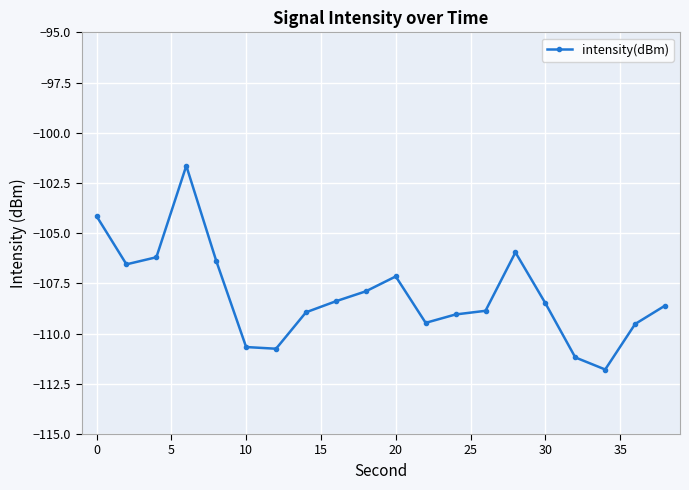

True or false: there are more than 1 points higher than both neighbors.

True